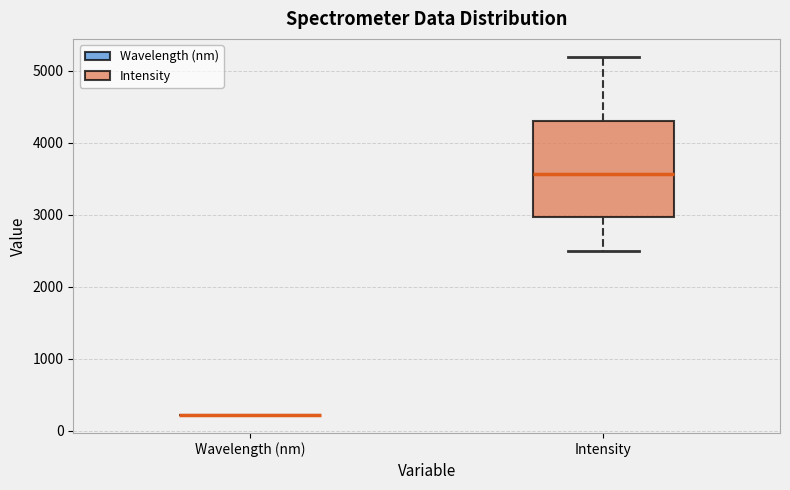

Reading left to right, transcribe this box plot: for each box, give where its median line is, the range the box spans, and where its two whiskers end, as read against the y-axis. The values are not printed on the chart, so give them approximately, as read against the axis.

Wavelength (nm): box collapsed to a line at 200, whiskers 200 to 200
Intensity: median 3600, box 3000 to 4300, whiskers 2500 to 5200